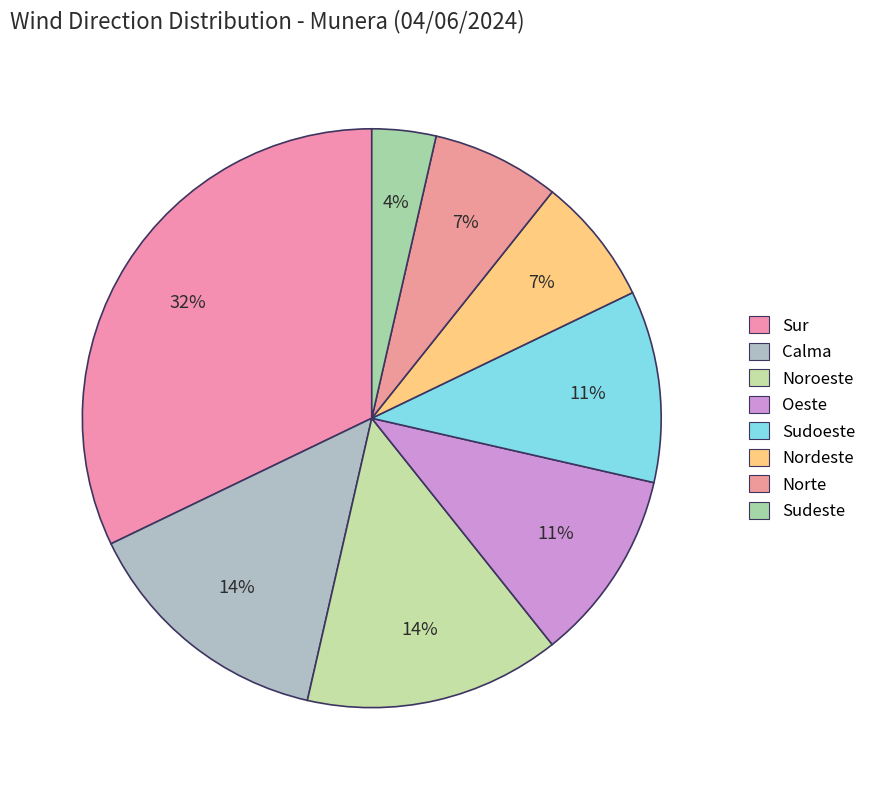

To the nearest percent, what percentage of the pie is Sudeste?

4%